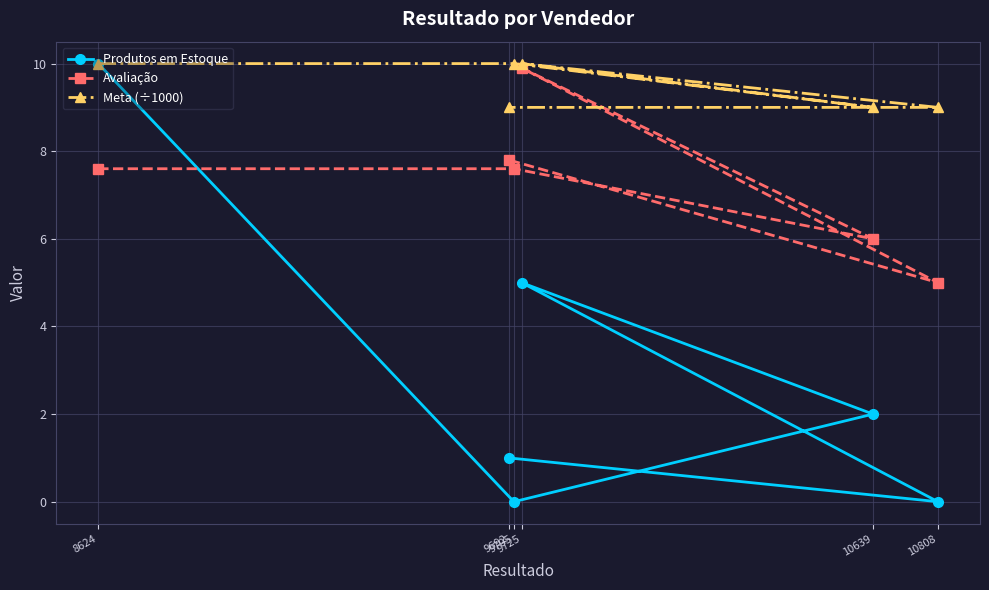

List the labels in order of Avaliação value, smallest first.

10808, 10639, 8624, 9705, 9692, 9725